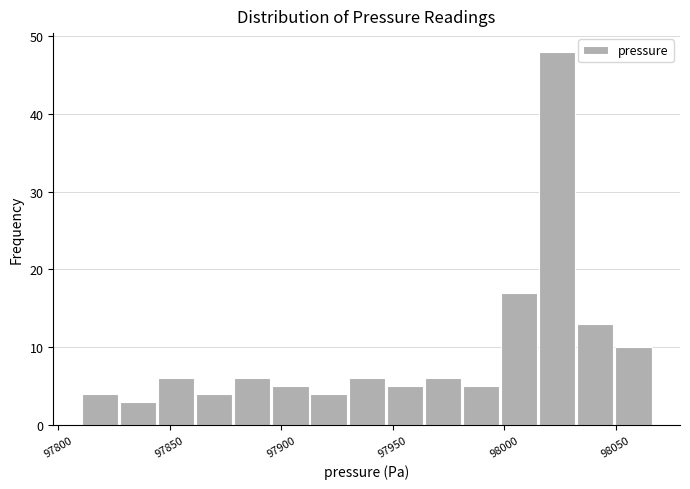

Read against the x-axis, roughly where is the centre of the tallest bar?

98025